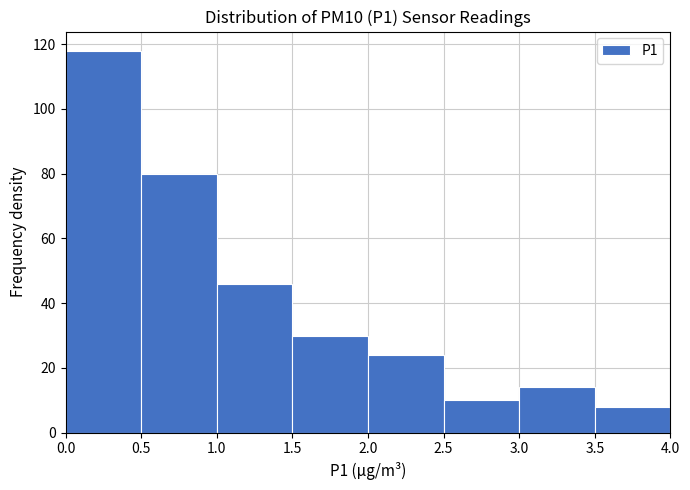

Over which range of the x-axis is the bar tallest?

0.0 to 0.5